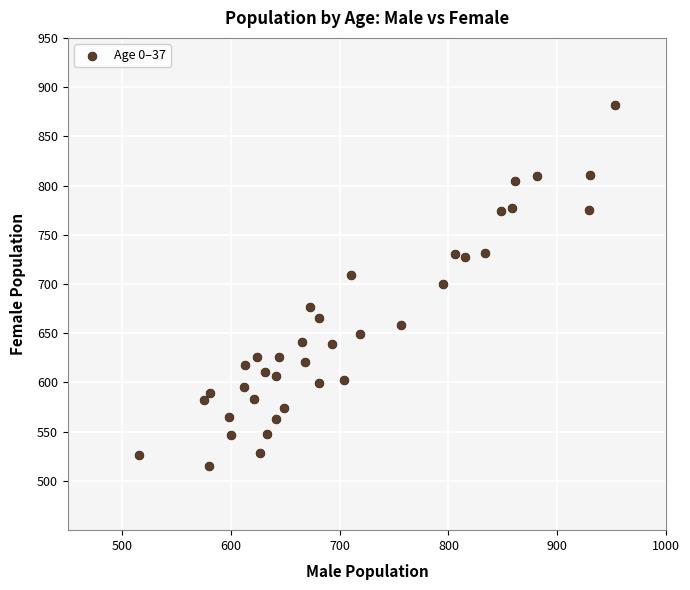

What is the range of X values (max minus min)?

438